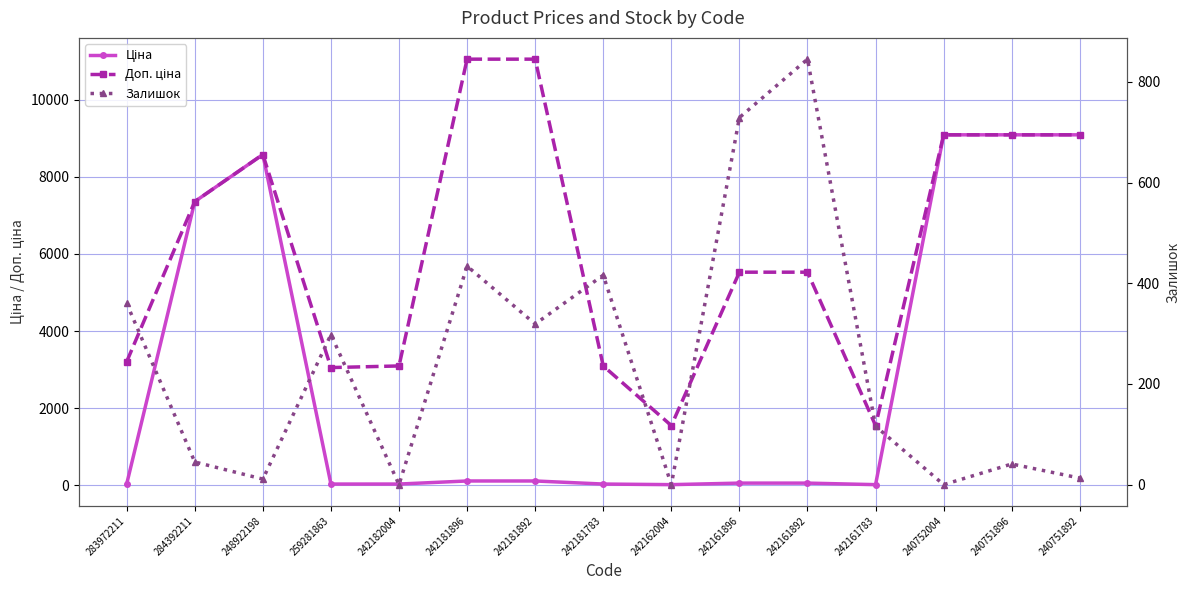

How many values in the Доп. ціна series are below 5528?

6